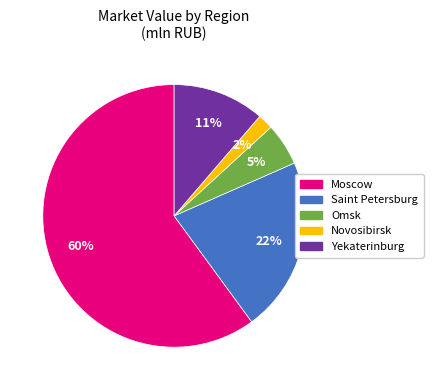

Is the sum of Novosibirsk and Omsk greater than half?

No